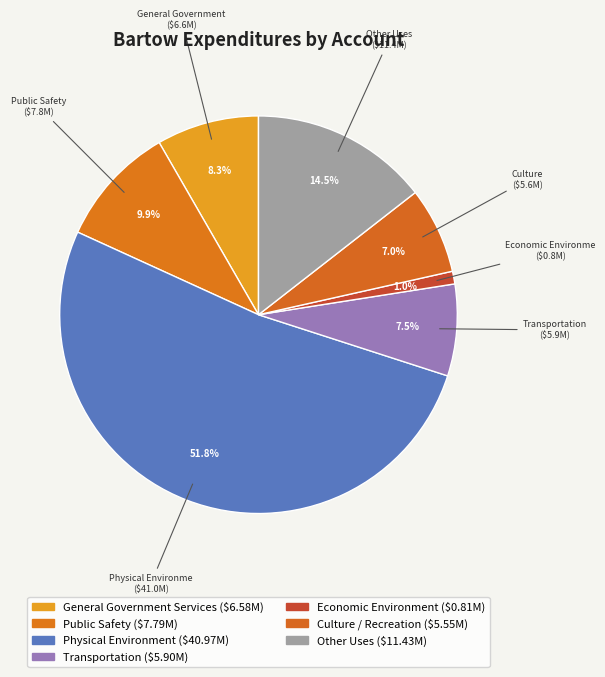

How many slices are in this pie chart?

7